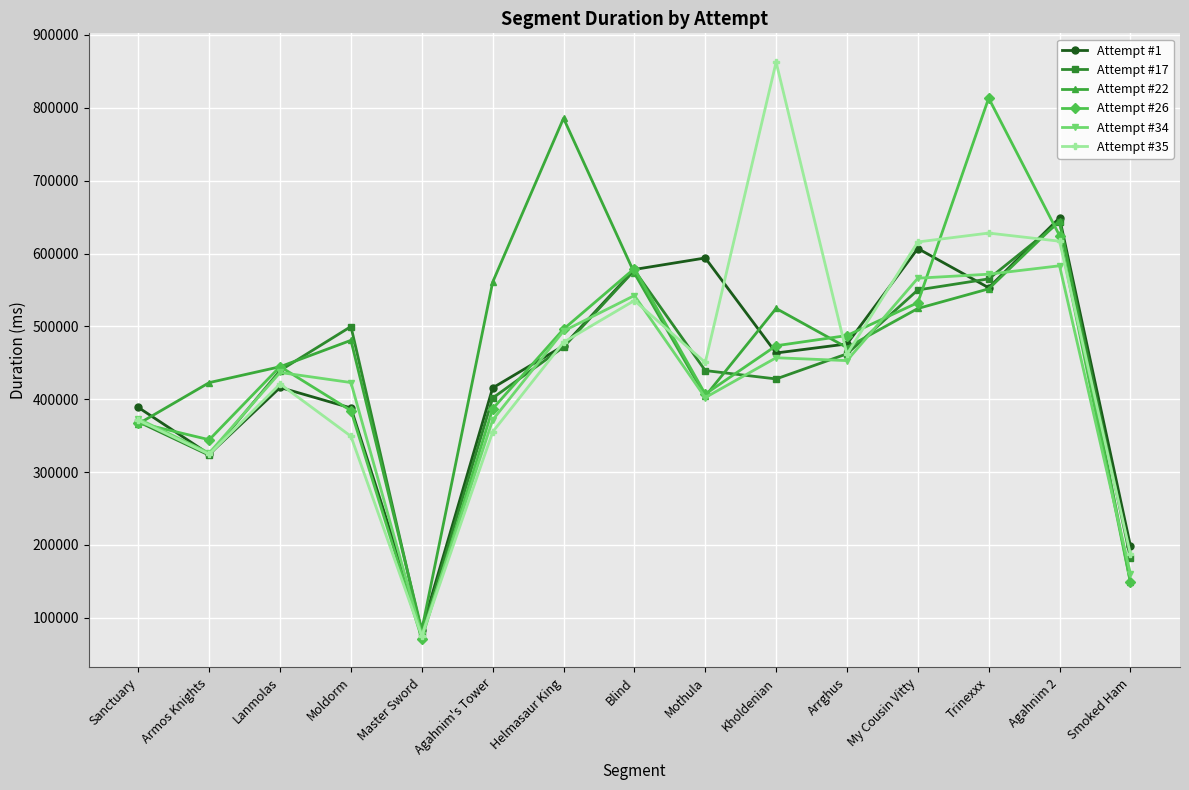

What is the sum of all Attempt #34 values?

6236733